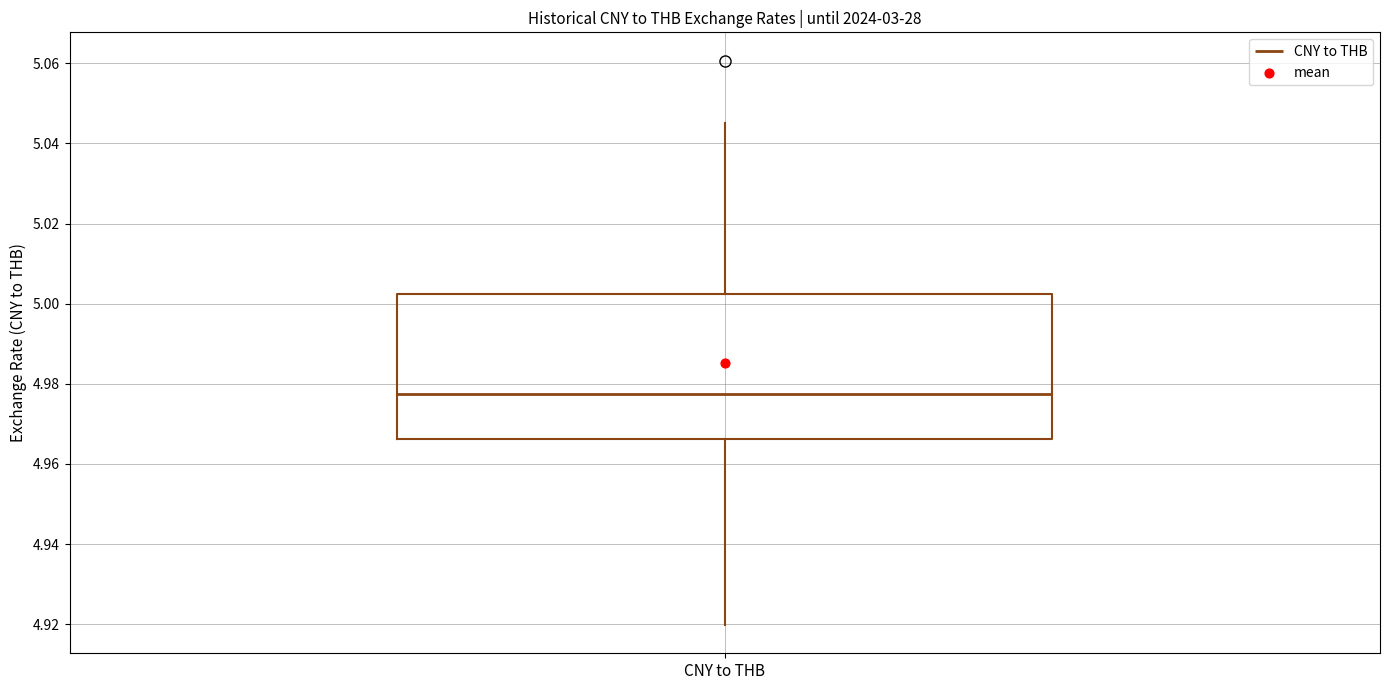

Read this box plot against the y-axis: the position of the median line, the range covered by the box, and the ends of both whiskers. The values are not printed on the chart, so give them approximately, as read against the axis.

median 4.978, box 4.966 to 5.002, whiskers 4.920 to 5.046